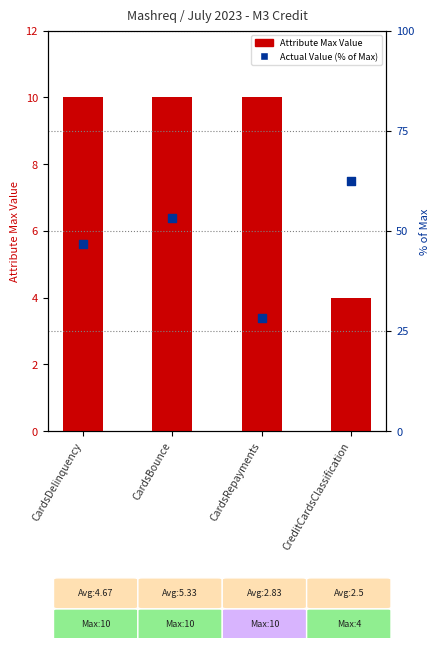

Which series reaches the minimum Y coordinate?

Attribute Max Value